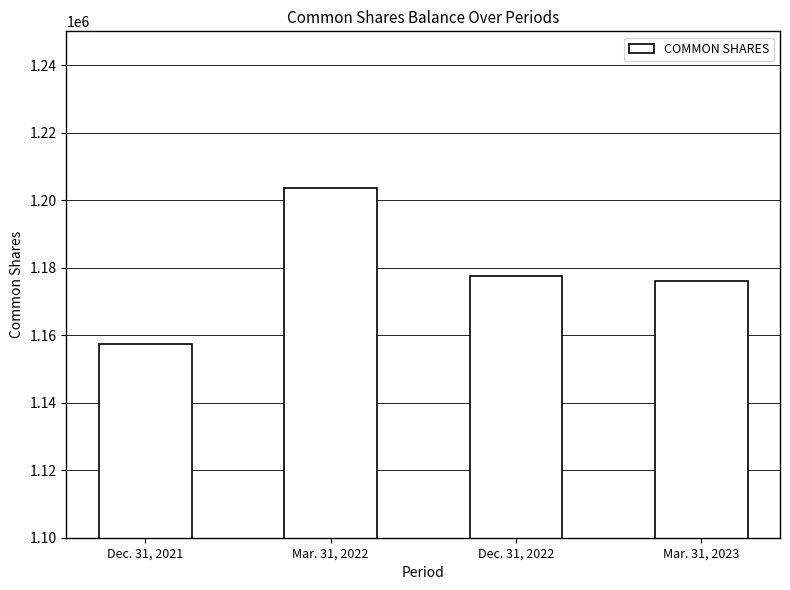

What is the value of the 3rd bar from the left?

1177484